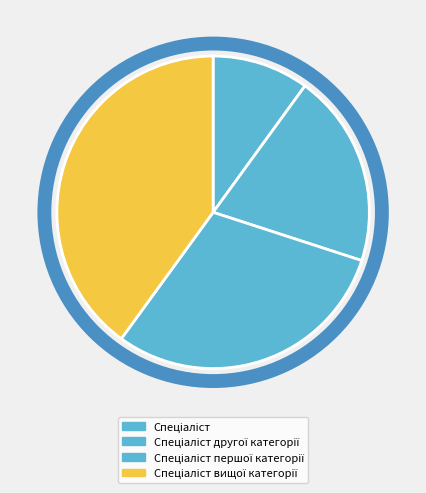

Which has a higher value, Спеціаліст вищої категорії or Спеціаліст?

Спеціаліст вищої категорії